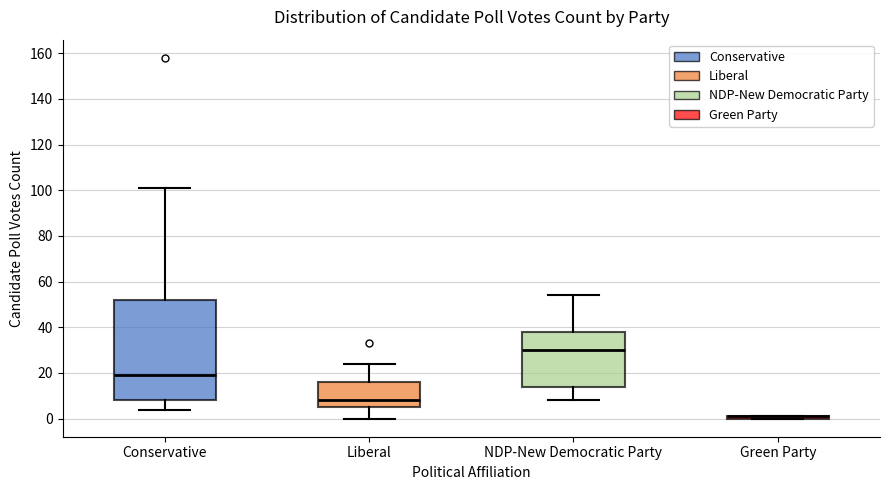

Reading left to right, read every box against the y-axis: the position of its median line, the range the box covers, and the ends of its whiskers. The values are not printed on the chart, so give them approximately, as read against the axis.

Conservative: median 20, box 8 to 52, whiskers 4 to 102
Liberal: median 8, box 6 to 16, whiskers 0 to 24
NDP-New Democratic Party: median 30, box 14 to 38, whiskers 8 to 54
Green Party: box collapsed to a line at 2, whiskers 0 to 2